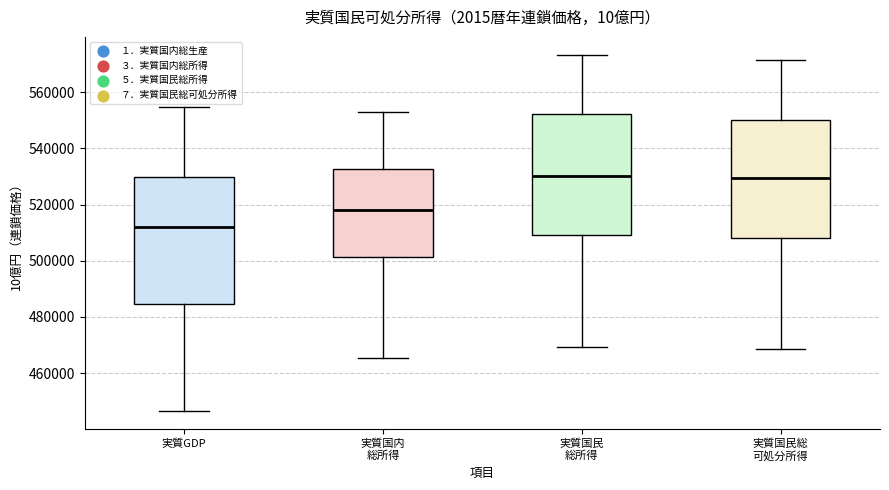

Reading left to right, read every box against the y-axis: the position of its median line, the range the box covers, and the ends of its whiskers. The values are not printed on the chart, so give them approximately, as read against the axis.

実質GDP: median 512000, box 484000 to 530000, whiskers 446000 to 554000
実質国内 総所得: median 518000, box 502000 to 532000, whiskers 466000 to 552000
実質国民 総所得: median 530000, box 510000 to 552000, whiskers 470000 to 574000
実質国民総 可処分所得: median 530000, box 508000 to 550000, whiskers 468000 to 572000